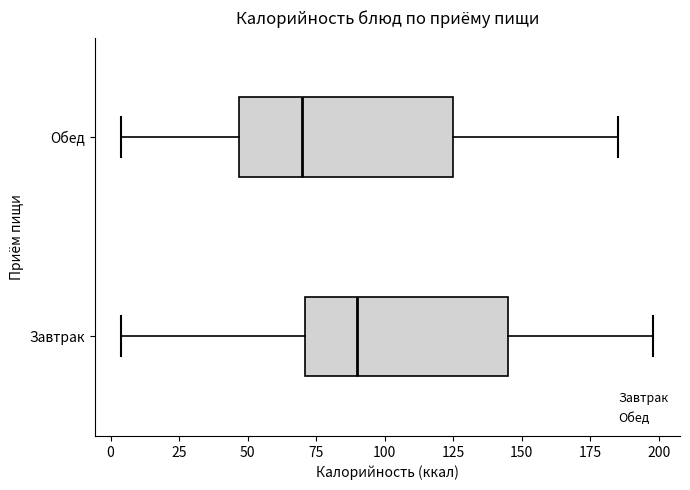

Reading bottom to top, transcribe this box plot: for each box, give where its median line is, the range the box spans, and where its two whiskers end, as read against the x-axis. The values are not printed on the chart, so give them approximately, as read against the axis.

Завтрак: median 90, box 70 to 145, whiskers 5 to 200
Обед: median 70, box 45 to 125, whiskers 5 to 185